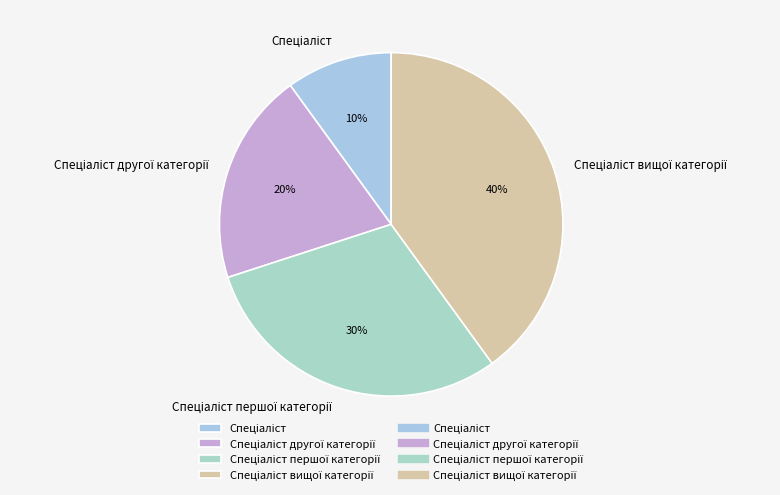

To the nearest percent, what is the difference between the largest and smallest slice percentages?

30%